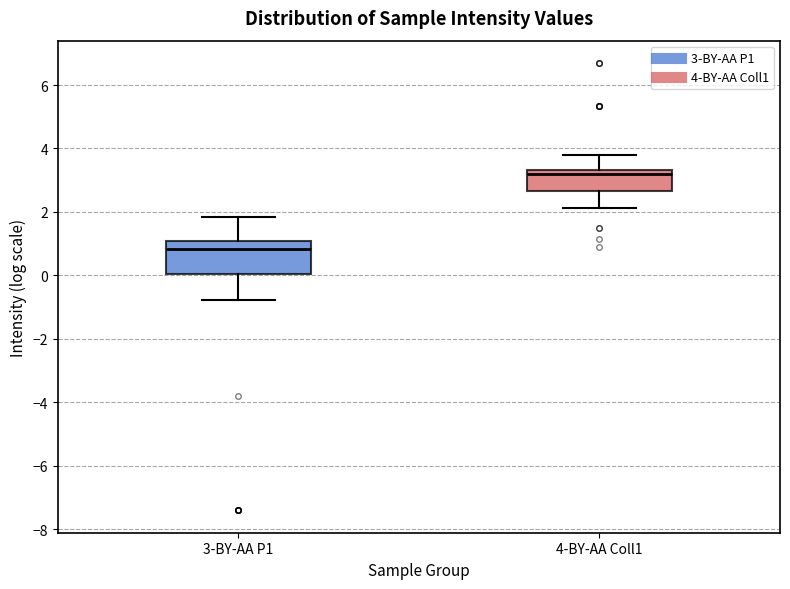

Which box's median line is the lowest?

3-BY-AA P1